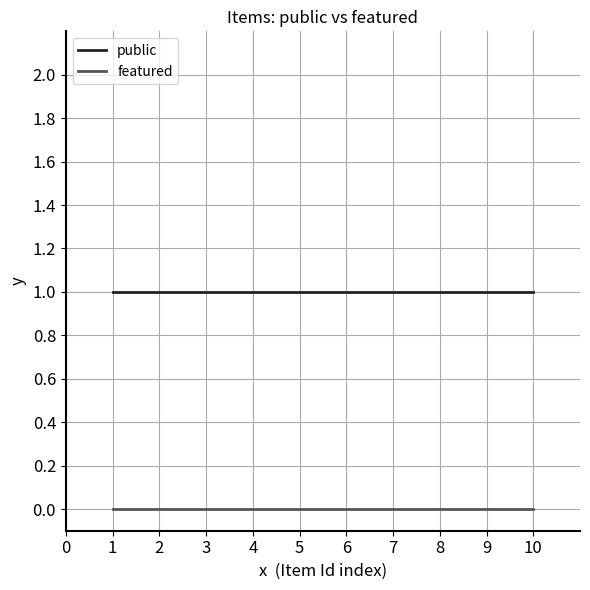

What is the sum of the public values at 6 and 1?

2